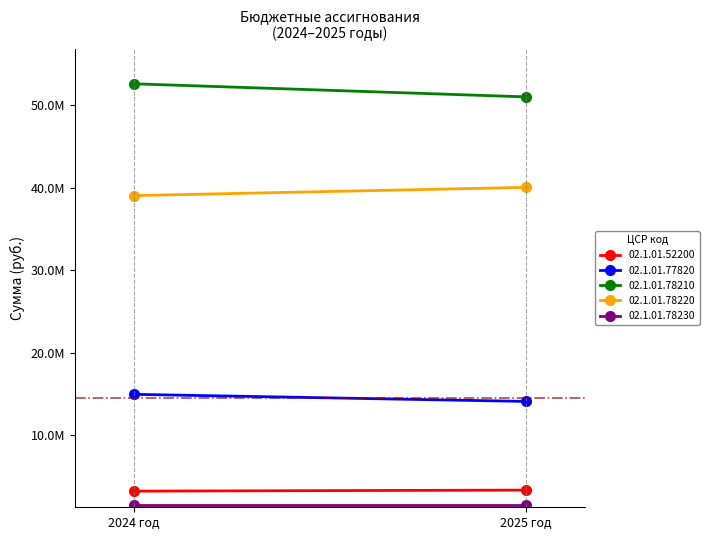

Is it true that 02.1.01.77820 equals 23617047.6 at 2024 год?

False